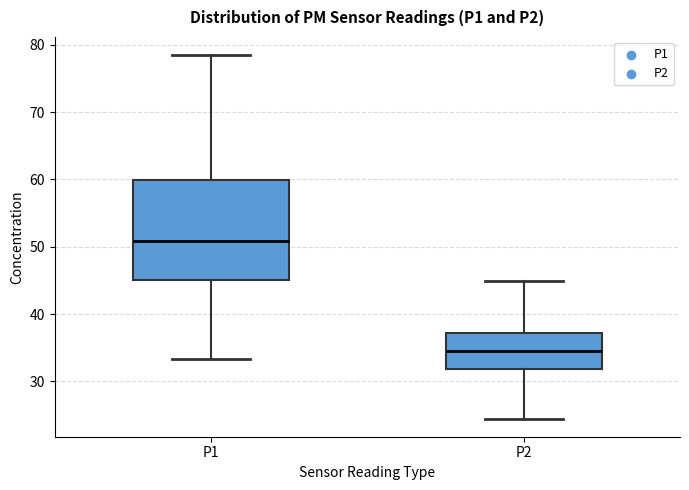

Reading left to right, read every box against the y-axis: the position of its median line, the range the box covers, and the ends of its whiskers. The values are not printed on the chart, so give them approximately, as read against the axis.

P1: median 51, box 45 to 60, whiskers 33 to 78
P2: median 34, box 32 to 37, whiskers 24 to 45